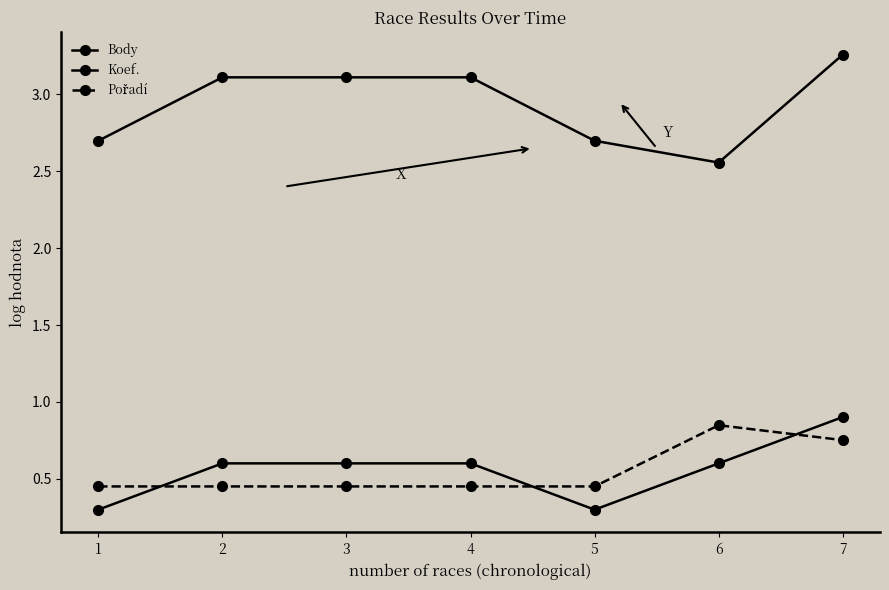

Does the chart have visible grid lines?

No